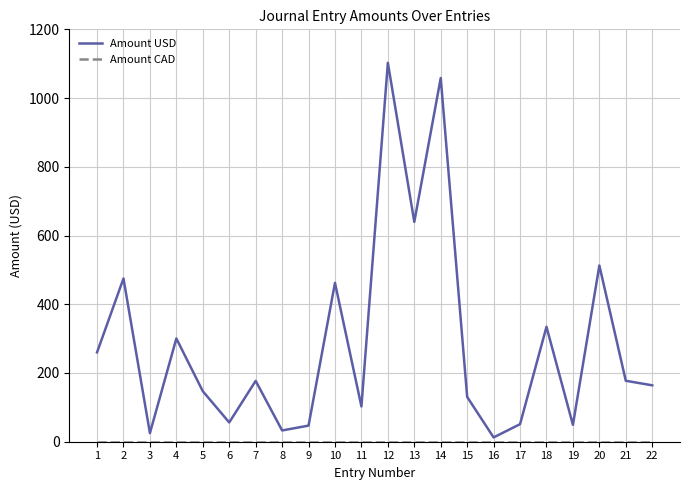

Which series has the widest spread of values?

Amount USD